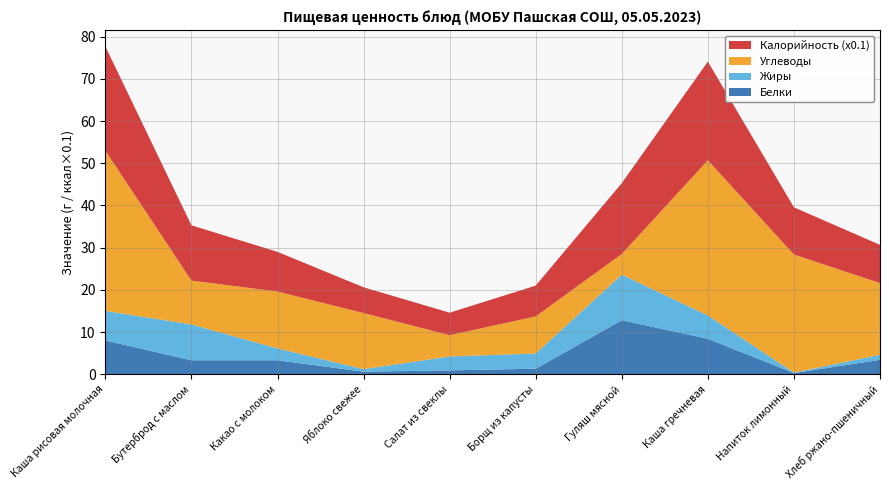

Reading left to right, what are all the values shown in this chart?

Белки: 8.0	3.3	3.3	0.6	0.9	1.3	12.8	8.4	0.3	3.4
Жиры: 7.0	8.5	2.8	0.6	3.3	3.6	10.8	5.5	0.1	1.2
Углеводы: 38.0	10.4	13.5	13.3	5.0	8.8	4.9	36.8	28.0	17.0
Калорийность (x0.1): 24.7	13.1	9.4	6.1	5.3	7.3	16.8	23.4	11.2	9.1